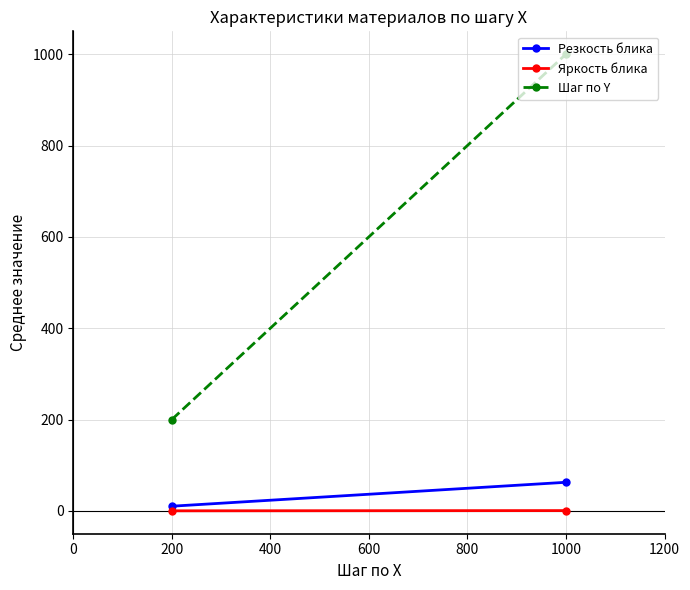

List the series in order of their peak value, highest first.

Шаг по Y, Резкость блика, Яркость блика